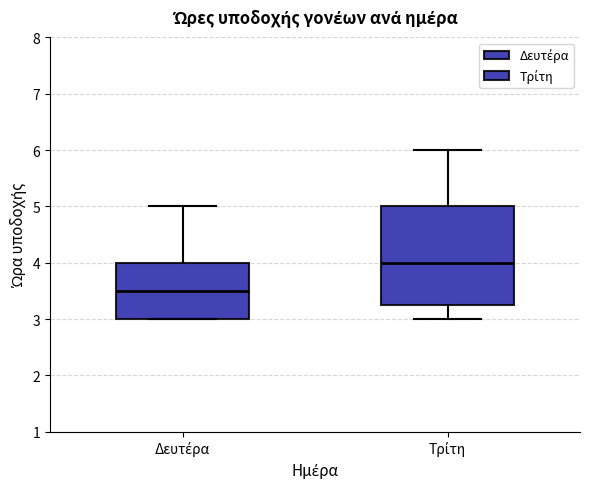

Which box's median line is the lowest?

Δευτέρα